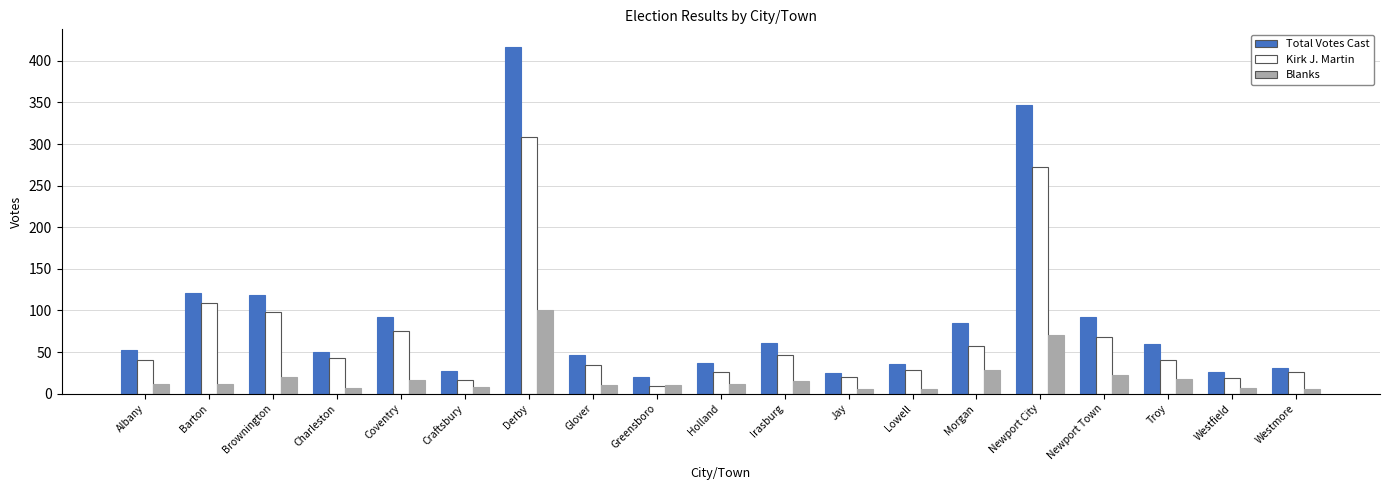

What position from the right is Westfield?

2